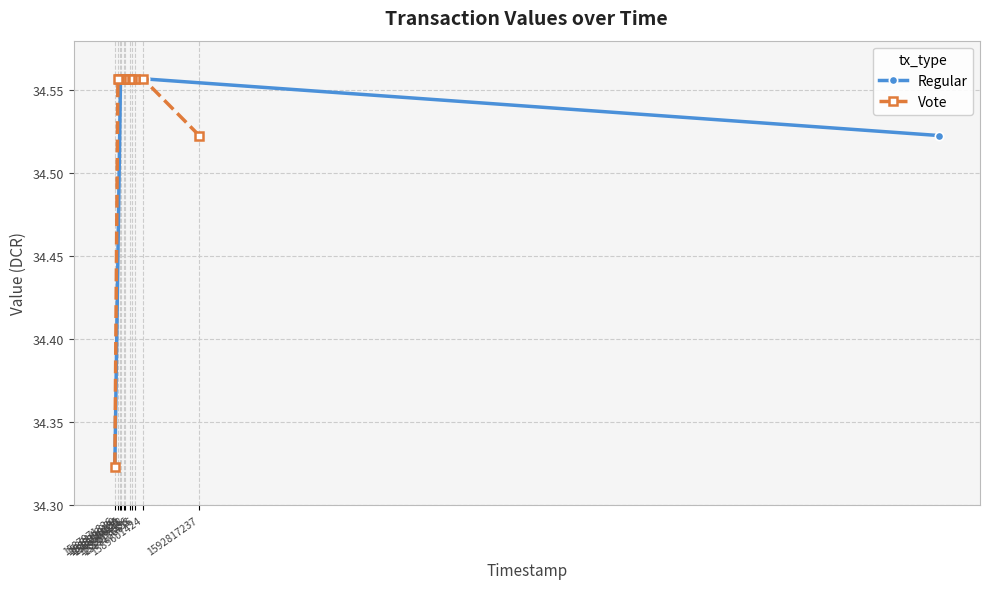

Which category has the lowest value in the Regular series?

1587971826